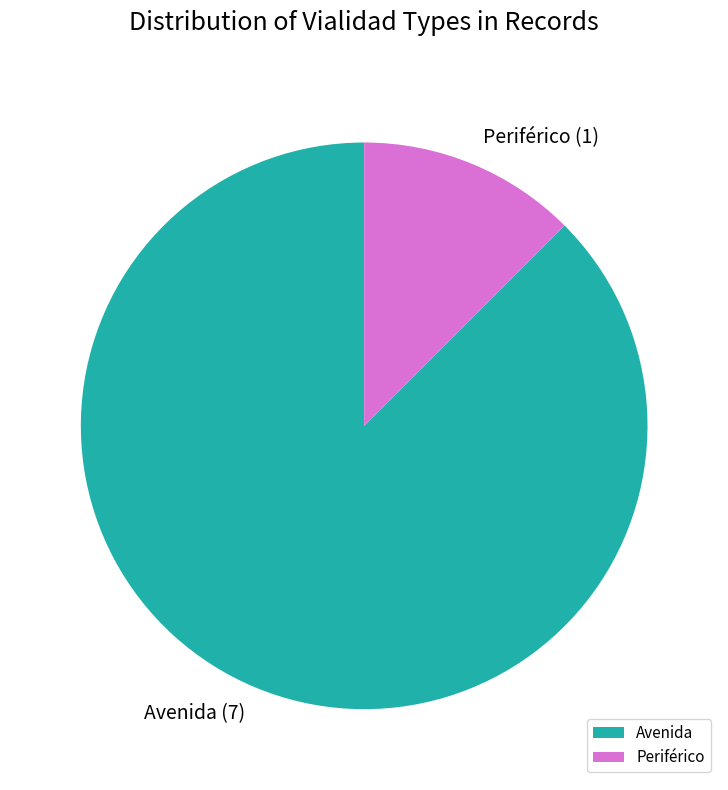

Rank the categories by value from highest to lowest.

Avenida, Periférico